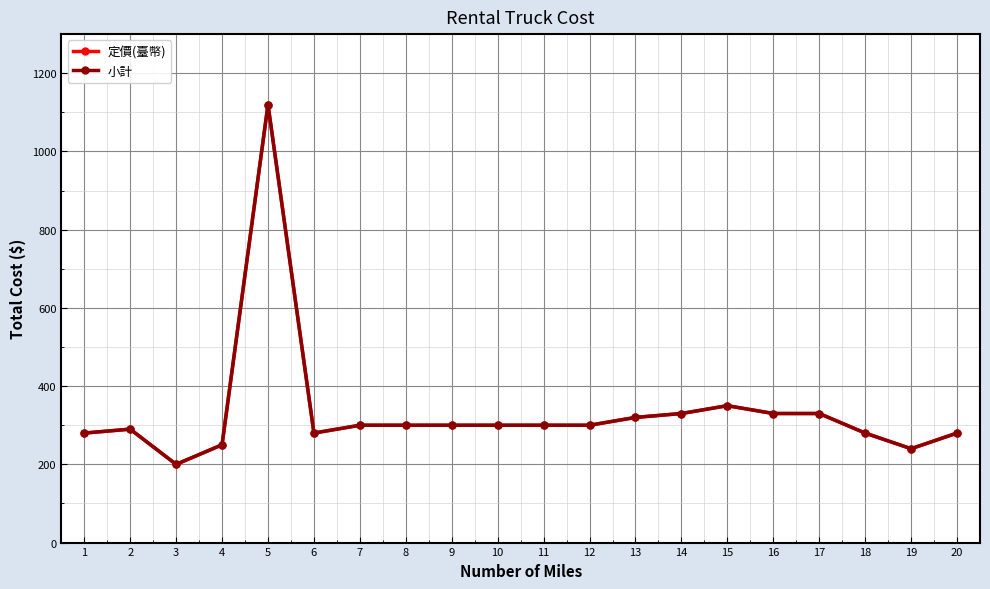

At which label does 定價(臺幣) reach its minimum?

3